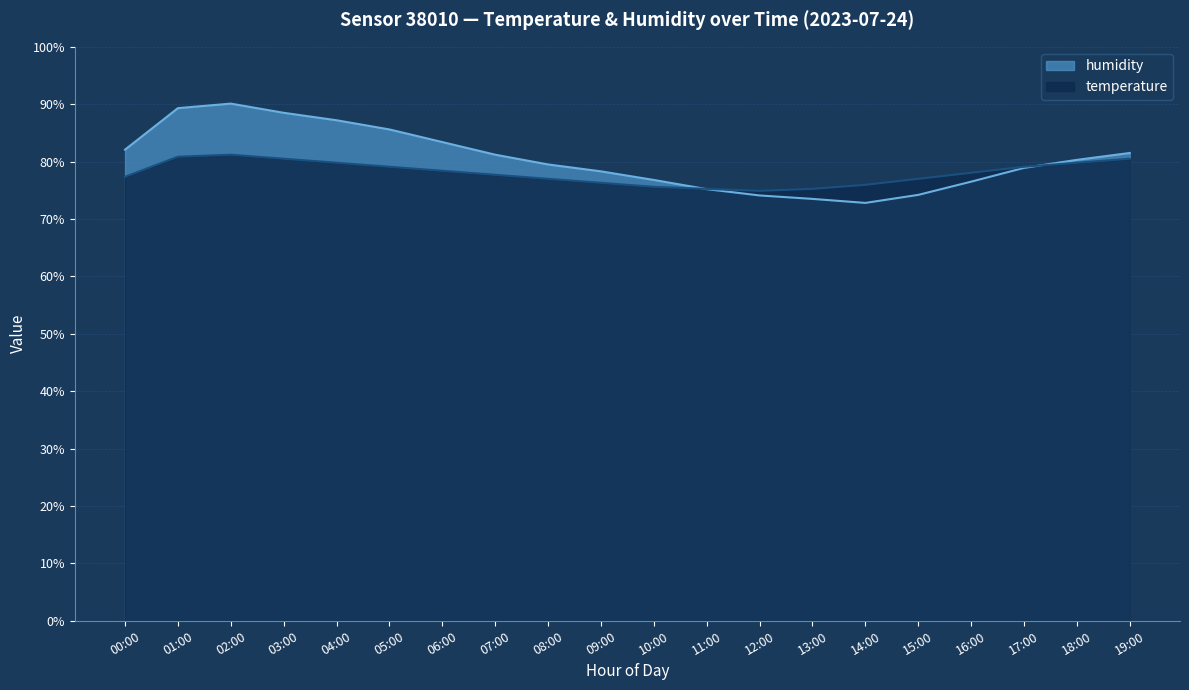

What is the greatest value displayed?

90.1